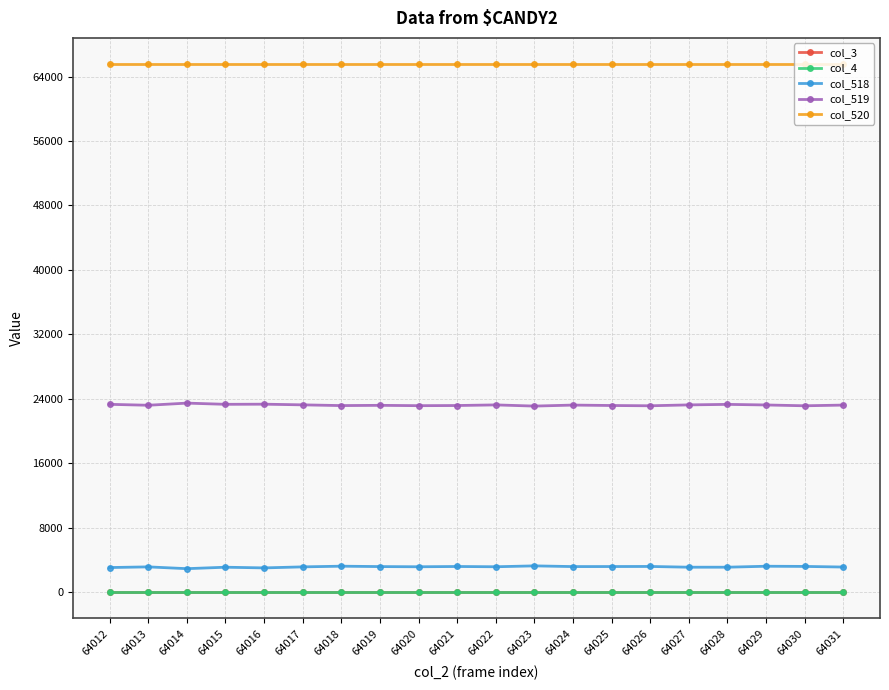

Does the chart have visible grid lines?

Yes